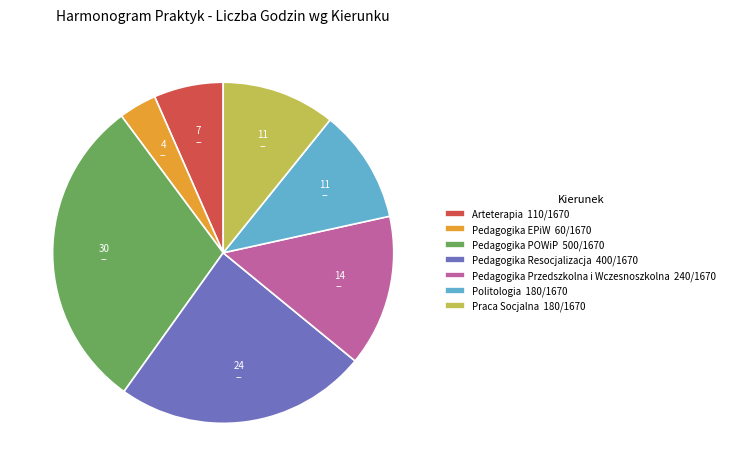

The Pedagogika EPiW 60/1670 slice represents 4% of the pie. True or false?

True